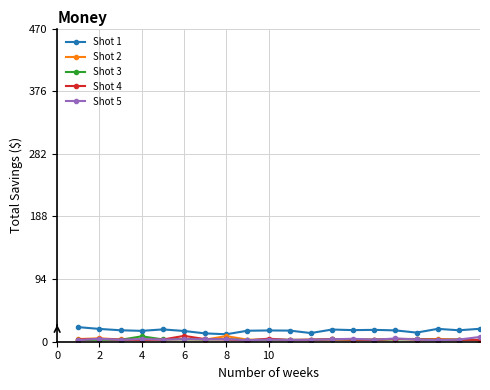

How many series are shown in this chart?

5